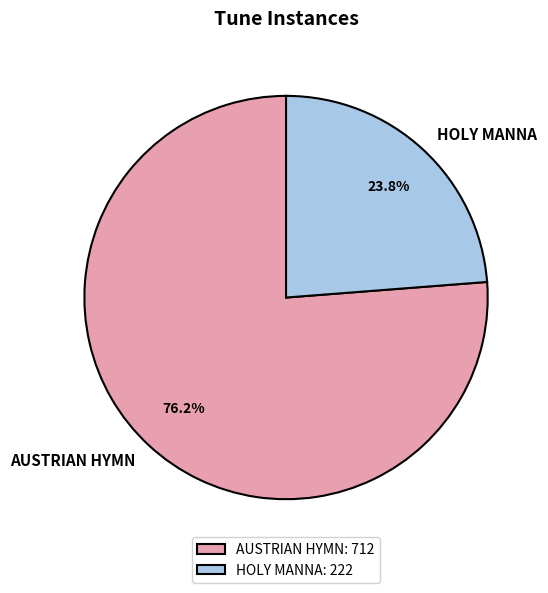

Which slice is the smallest?

HOLY MANNA